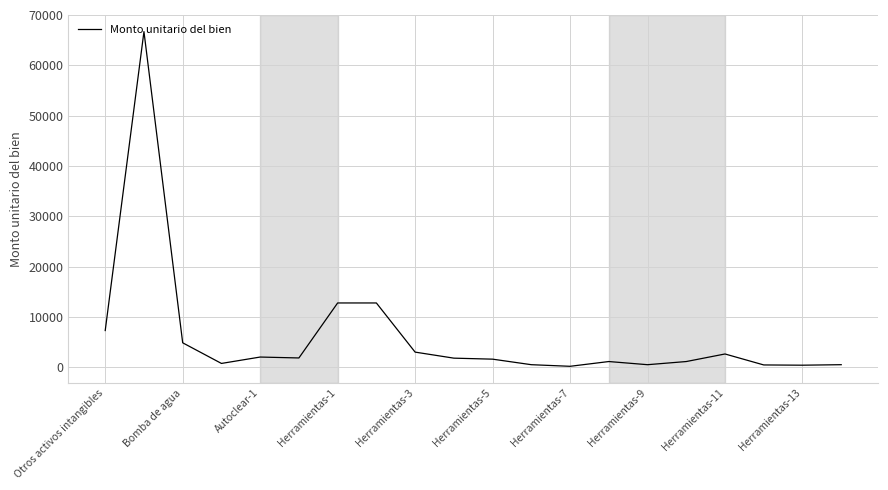

What is the maximum value shown in the chart?

66700.0